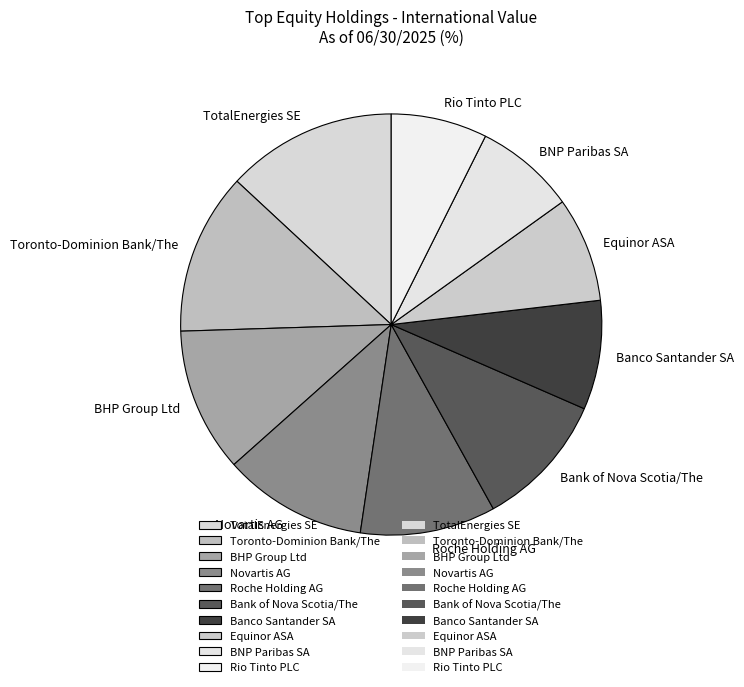

What is the largest slice in the pie chart?

TotalEnergies SE